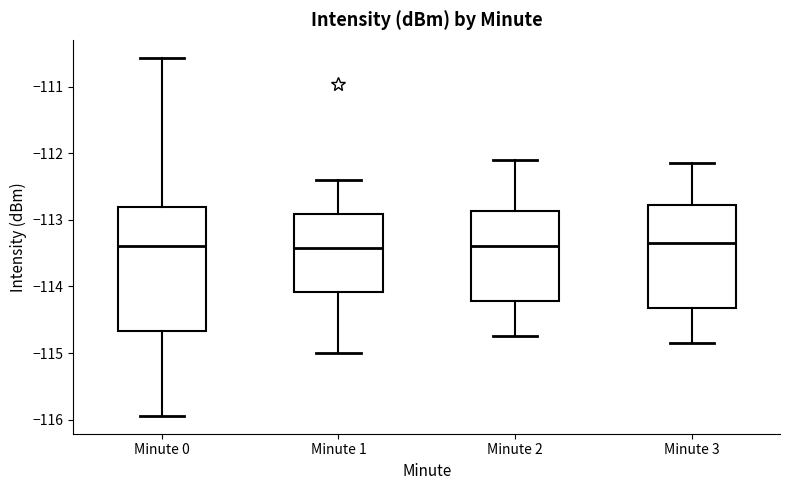

Where is the lower edge of the box for Minute 0 on the y-axis? The values are not printed on the chart, so give them approximately, as read against the axis.

-114.7